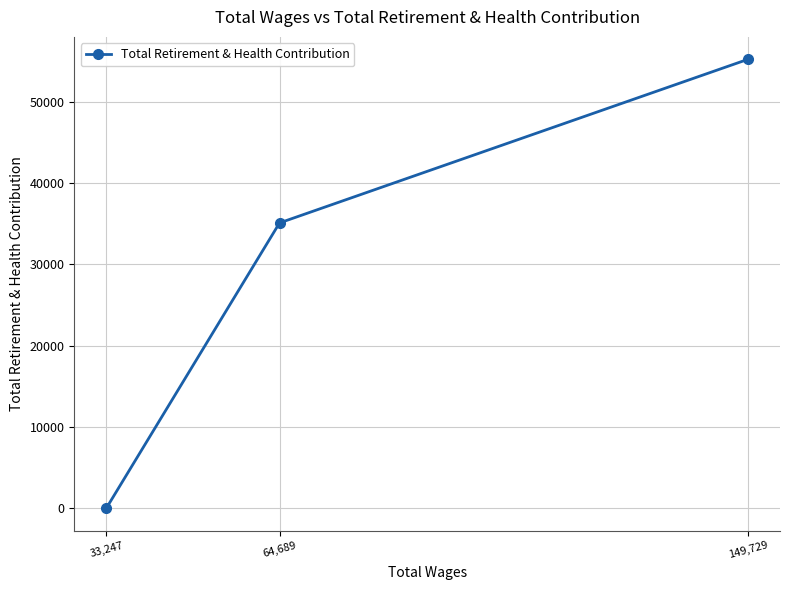

How many data points are above 35104?

1